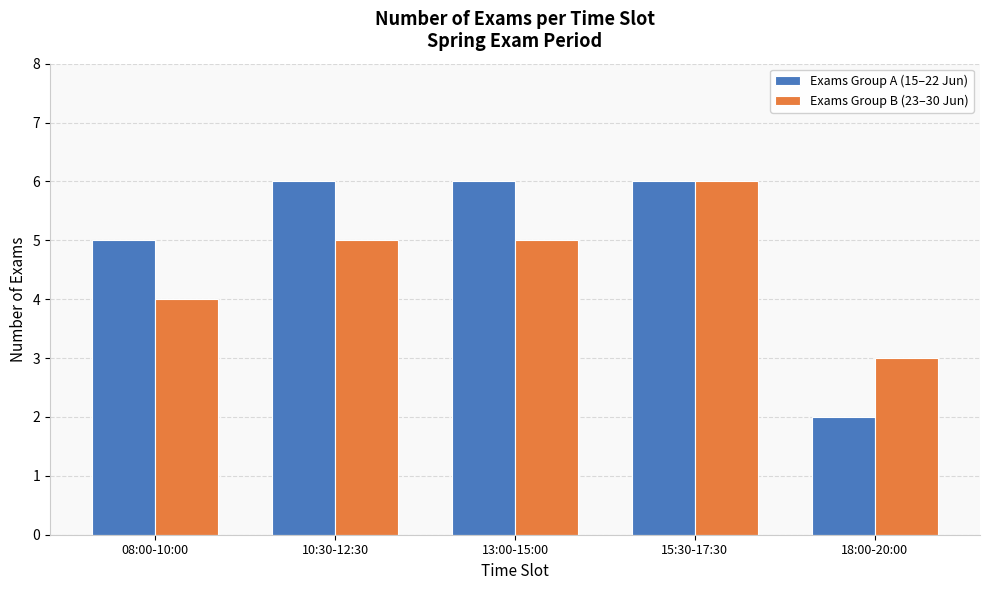

Which series has the widest spread of values?

Exams Group A (15–22 Jun)